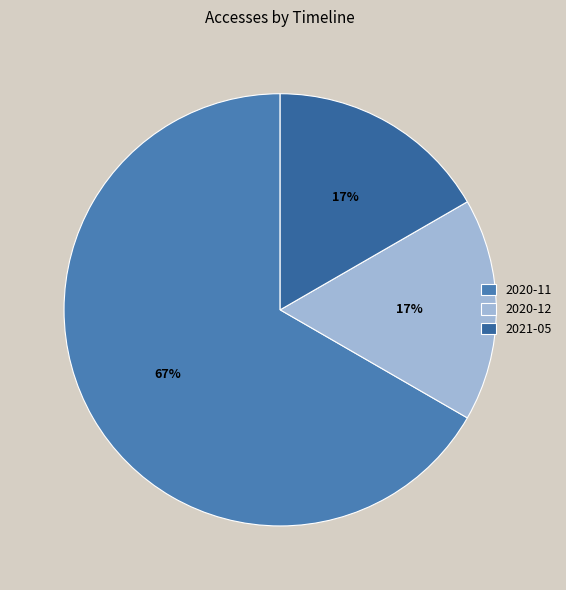

Which slice represents more than half of the pie?

2020-11